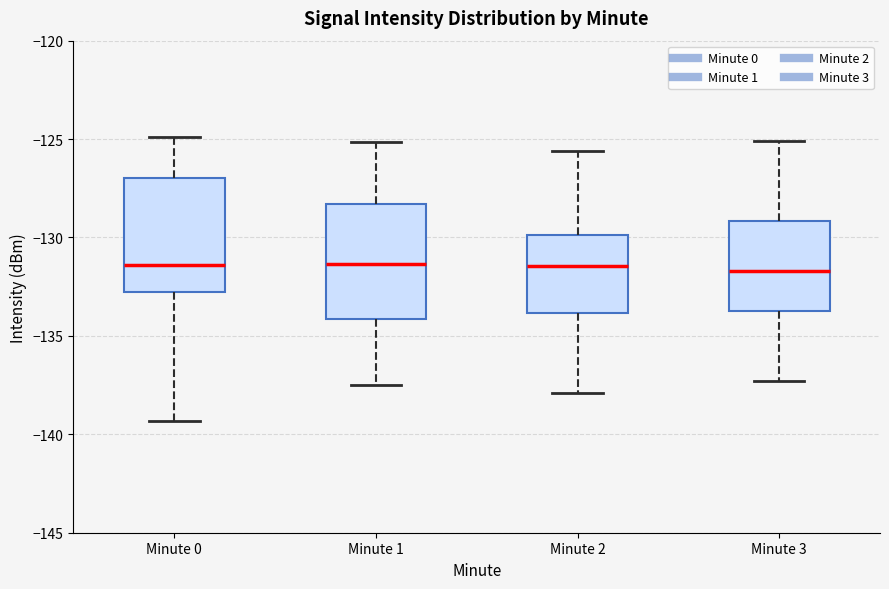

Reading left to right, read every box against the y-axis: the position of its median line, the range the box covers, and the ends of its whiskers. The values are not printed on the chart, so give them approximately, as read against the axis.

Minute 0: median -131.5, box -133.0 to -127.0, whiskers -139.5 to -125.0
Minute 1: median -131.5, box -134.0 to -128.5, whiskers -137.5 to -125.0
Minute 2: median -131.5, box -134.0 to -130.0, whiskers -138.0 to -125.5
Minute 3: median -131.5, box -133.5 to -129.0, whiskers -137.5 to -125.0